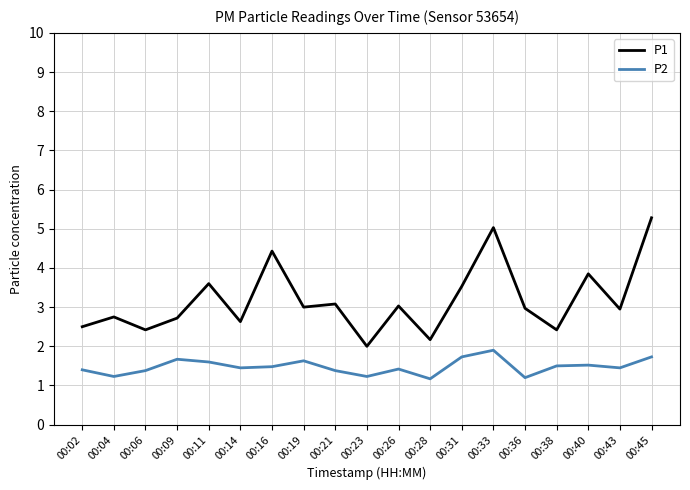

How many lines are shown in the chart?

2